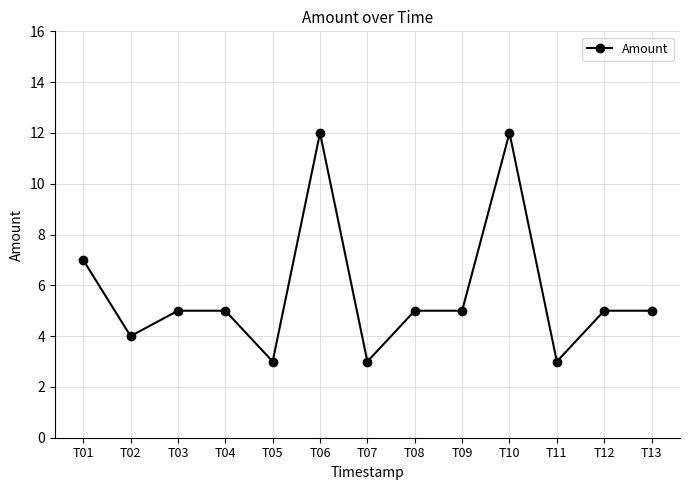

True or false: the data has more than 1 interior local peaks.

True